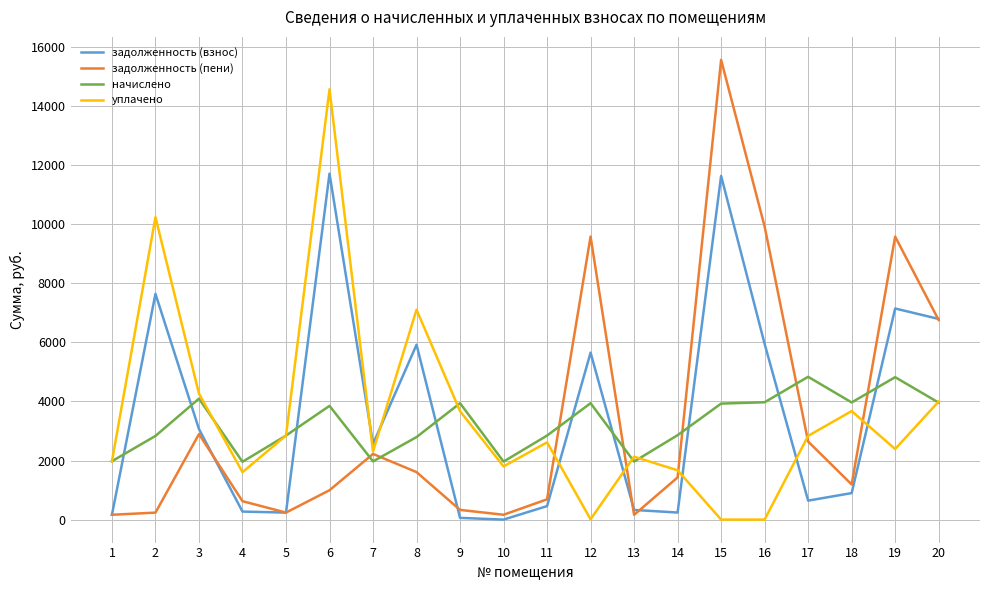

Where is the first local maximum for задолженность (пени)?

3